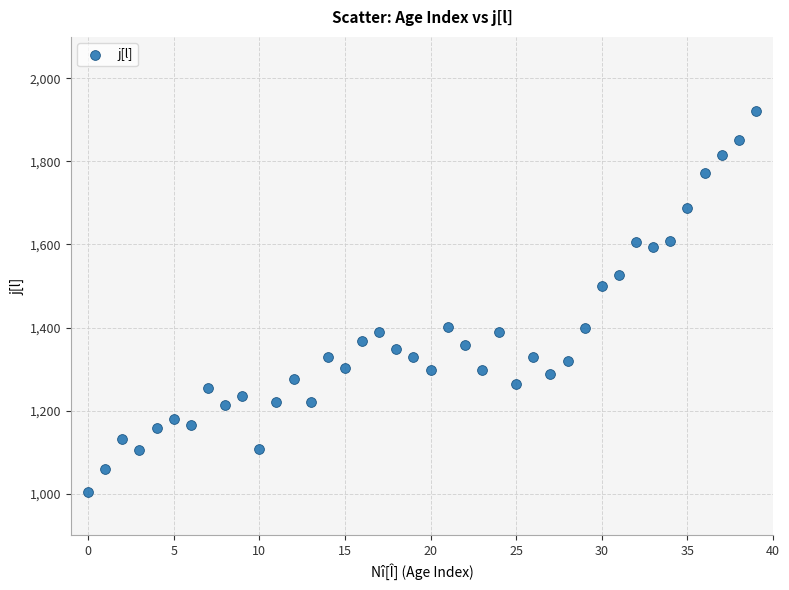

What Y value in the scatter plot is closest to 1462?

1500